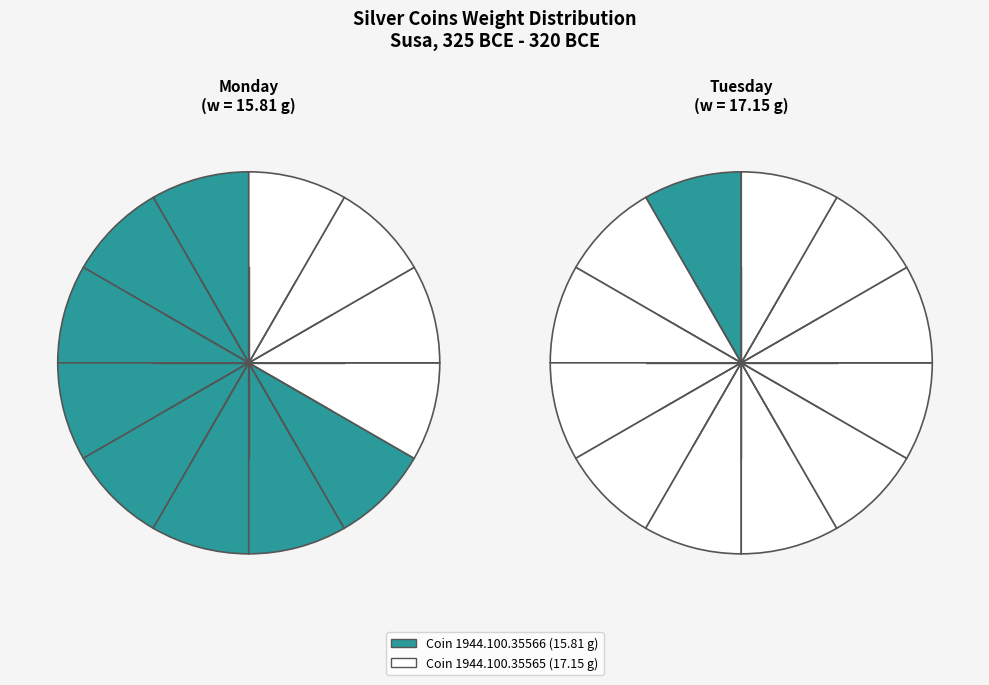

How much of the chart is everything except 1944.100.35565?

48.0%